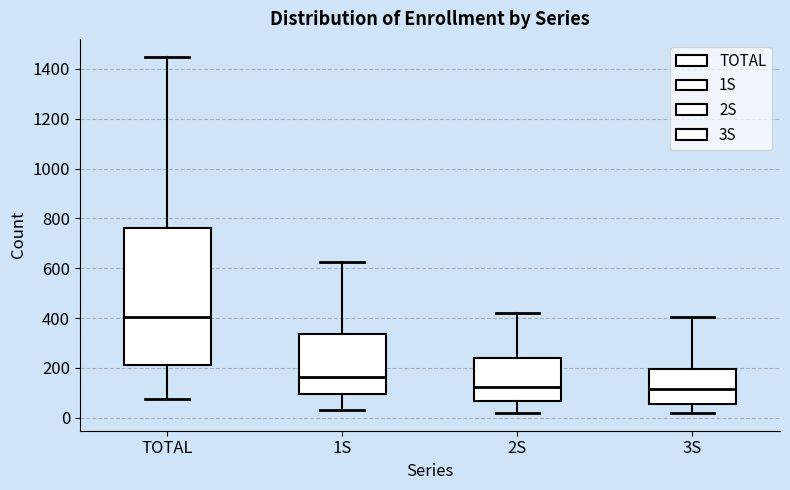

Where does the upper whisker of the box for 1S end on the y-axis? The values are not printed on the chart, so give them approximately, as read against the axis.

620